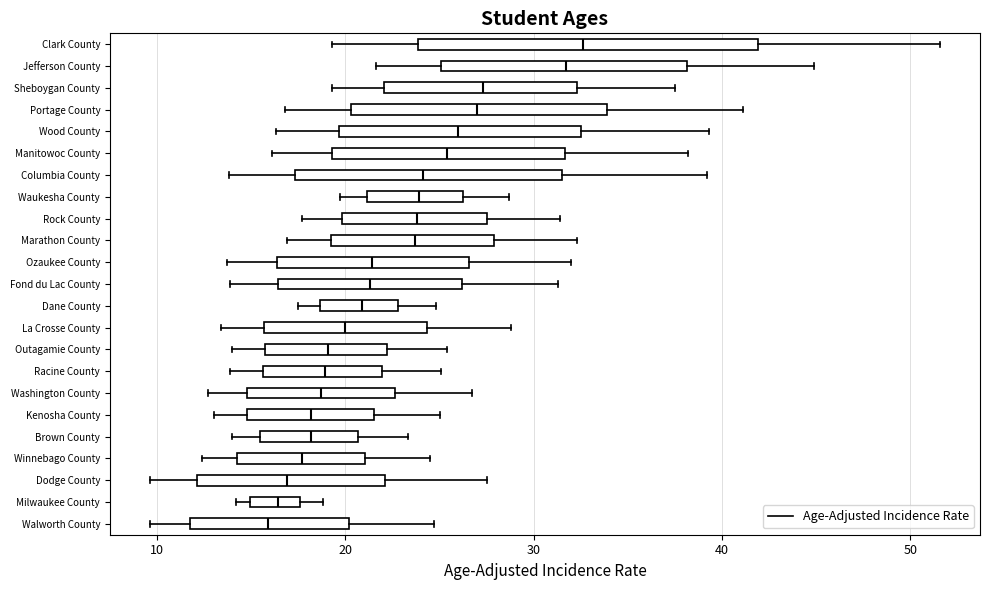

Where is the right edge of the box for Outagamie County on the x-axis? The values are not printed on the chart, so give them approximately, as read against the axis.

22